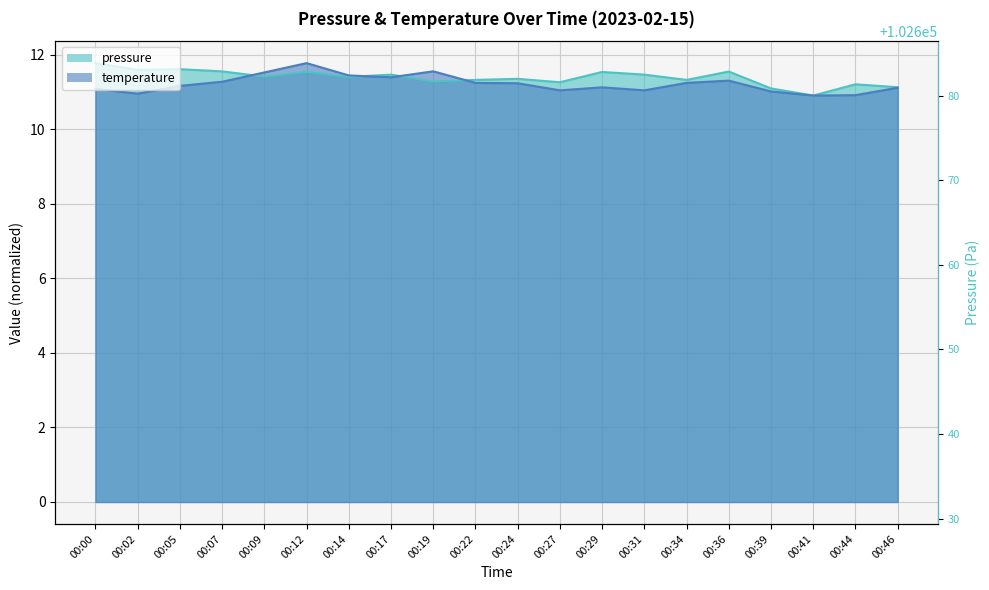

Which has a higher value, 00:39 or 00:34?

00:34